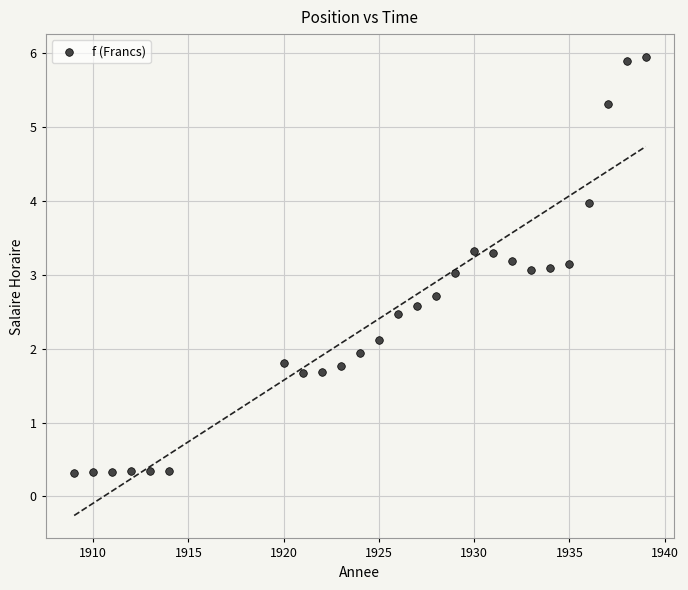

What is the range of Y values (max minus min)?

5.6